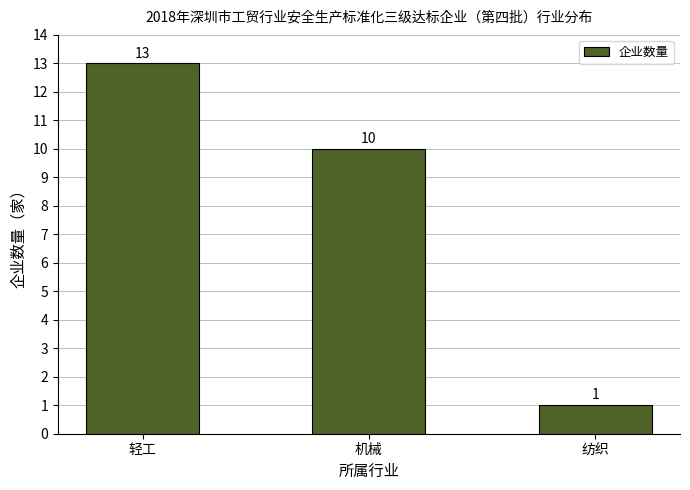

Reading left to right, list all the values displayed in this chart.

轻工=13	机械=10	纺织=1